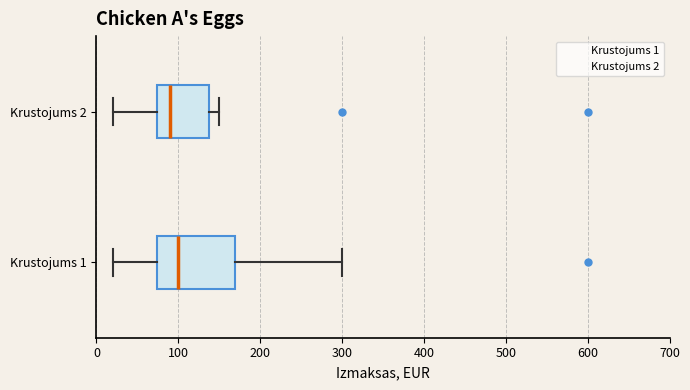

Which box has the furthest to the right median line?

Krustojums 1